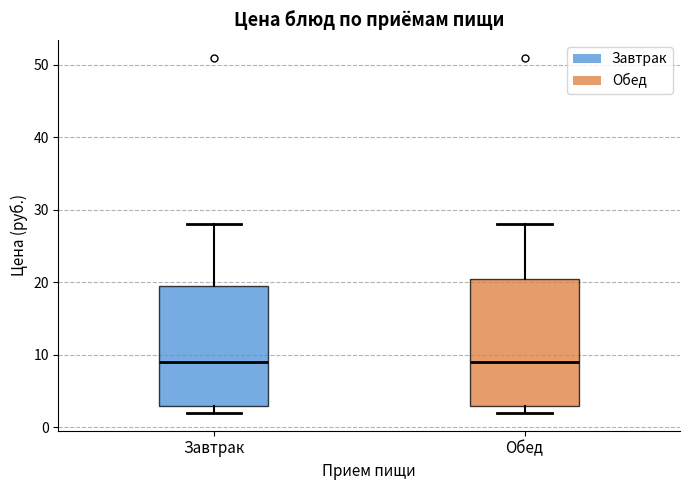

Reading left to right, read every box against the y-axis: the position of its median line, the range the box covers, and the ends of its whiskers. The values are not printed on the chart, so give them approximately, as read against the axis.

Завтрак: median 9, box 3 to 20, whiskers 2 to 28
Обед: median 9, box 3 to 21, whiskers 2 to 28